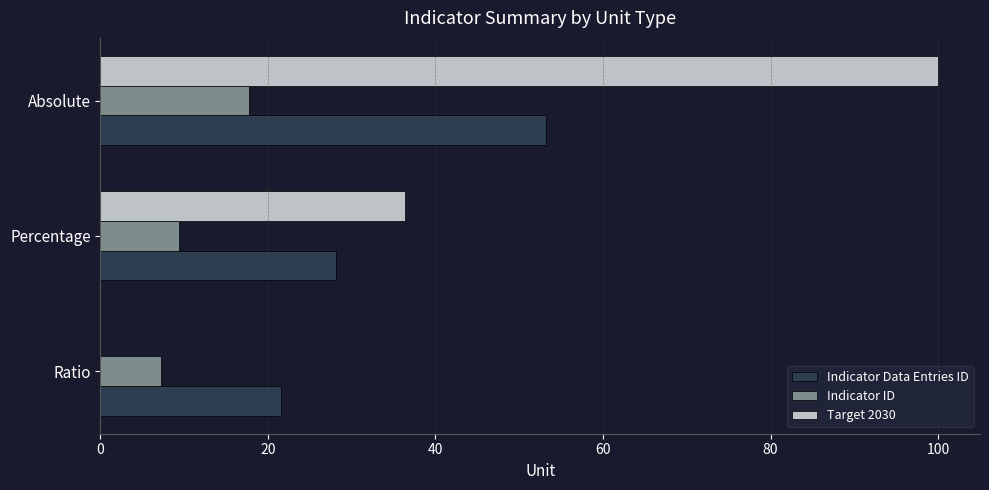

True or false: Indicator ID has a value of 7.2 at Ratio.

True